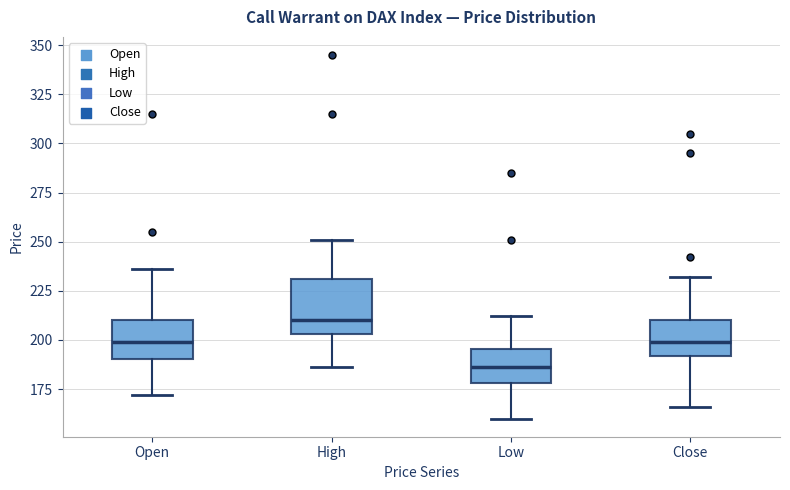

Reading left to right, transcribe this box plot: for each box, give where its median line is, the range the box spans, and where its two whiskers end, as read against the y-axis. The values are not printed on the chart, so give them approximately, as read against the axis.

Open: median 200, box 190 to 210, whiskers 170 to 235
High: median 210, box 205 to 230, whiskers 185 to 250
Low: median 185, box 180 to 195, whiskers 160 to 210
Close: median 200, box 190 to 210, whiskers 165 to 230